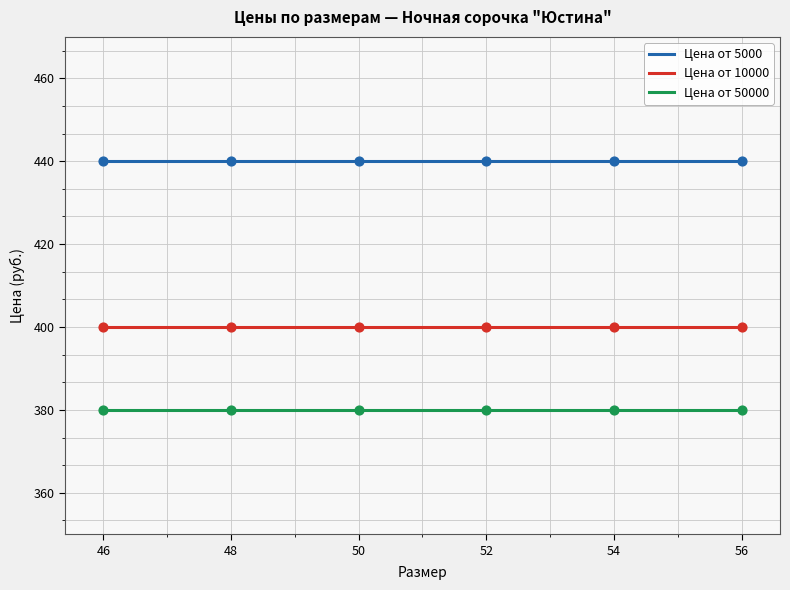

At how many categories does at least one series exceed 408?

6